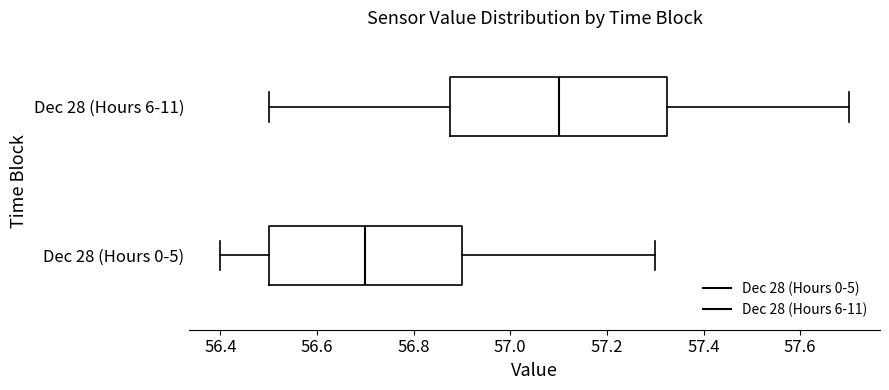

Which box's median line is the furthest to the left?

Dec 28 (Hours 0-5)